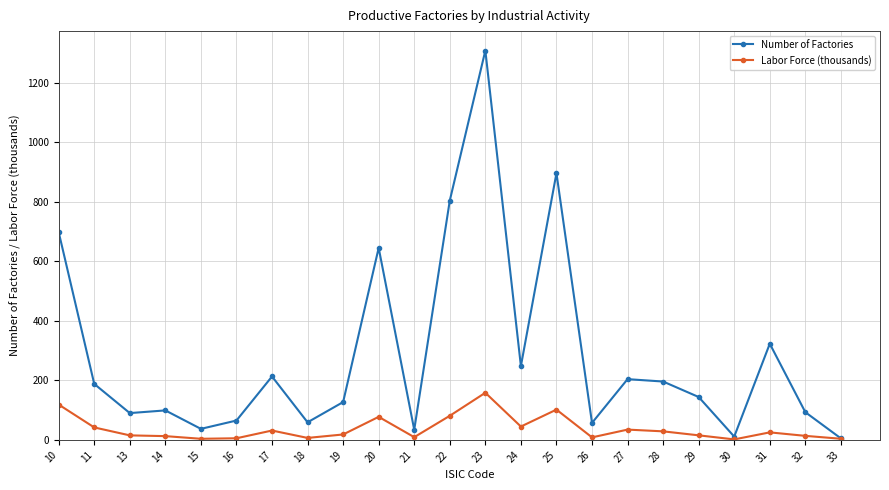

What is the maximum value shown in the chart?

1308.0